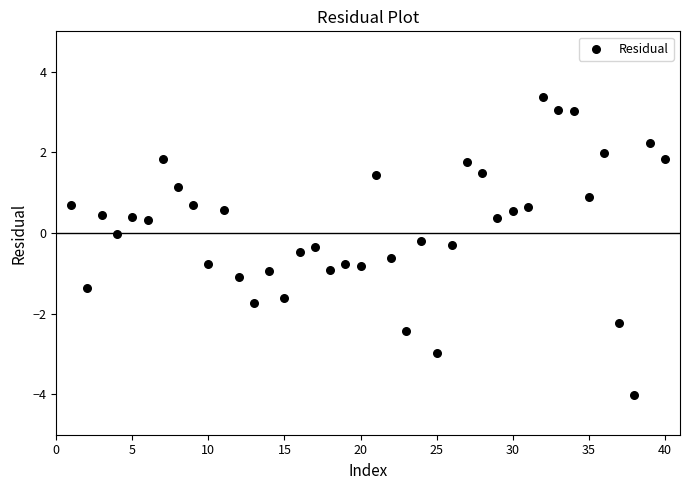

What is the range of Y values (max minus min)?

7.4